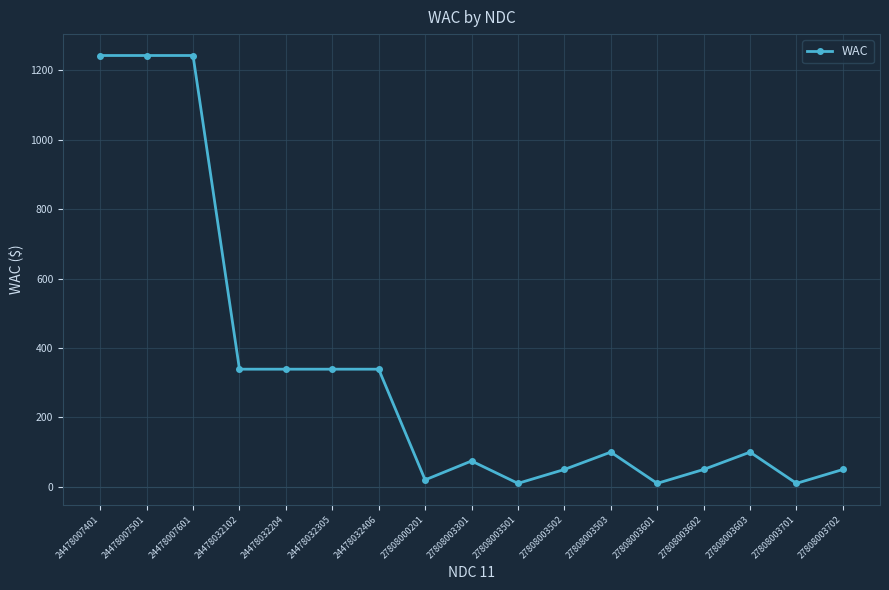

Reading left to right, transcribe all the data shown in this chart.

24478007401=1242.6	24478007501=1242.6	24478007601=1242.6	24478032102=338.9	24478032204=338.9	24478032305=338.9	24478032406=338.9	27808000201=20.0	27808003301=74.5	27808003501=10.0	27808003502=50.0	27808003503=100.0	27808003601=10.0	27808003602=50.0	27808003603=100.0	27808003701=10.0	27808003702=50.0